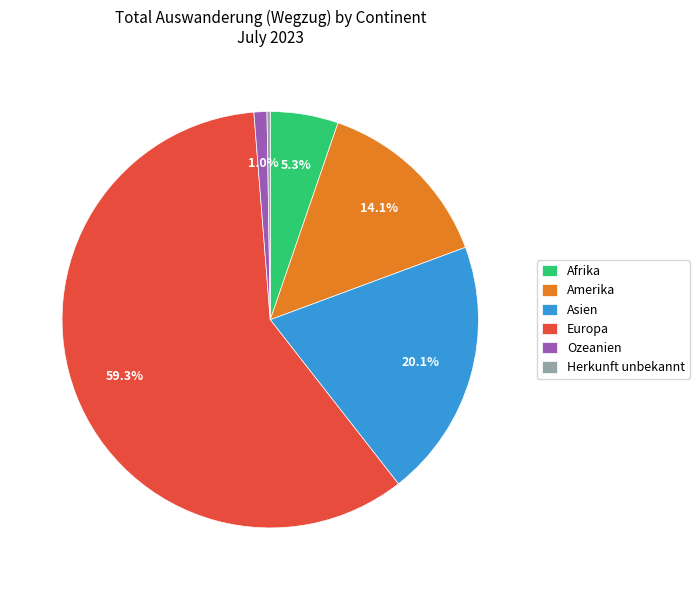

Approximately how many times larger is the value at Asien compared to Amerika?

1.4